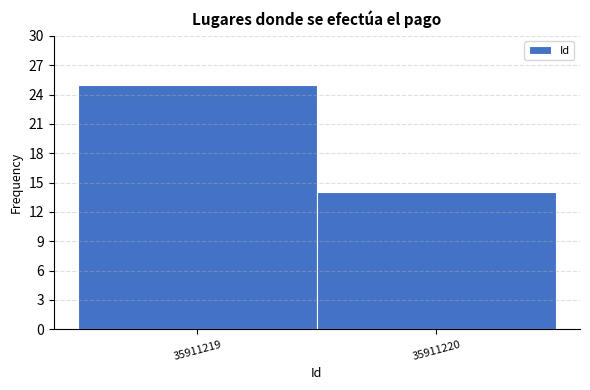

Reading left to right, what are all the values shown in this chart?

35911219=25	35911220=14